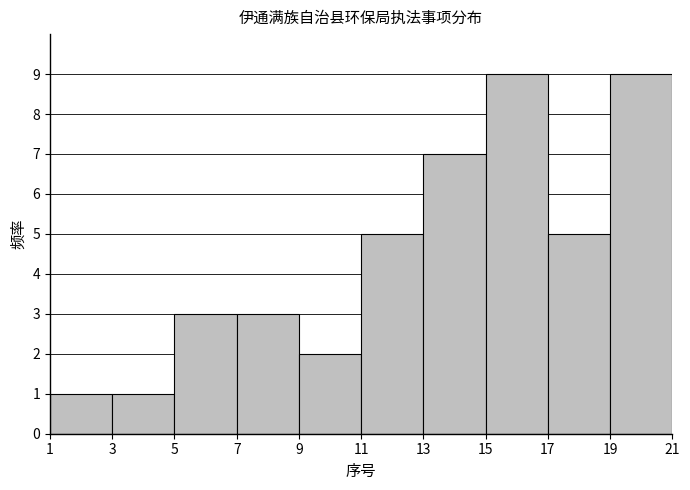

Reading left to right, list every bar in this chart as the range it spans on the x-axis followed by its height. The values are not printed on the chart, so give them approximately, as read against the axis.

1 to 3: 1
3 to 5: 1
5 to 7: 3
7 to 9: 3
9 to 11: 2
11 to 13: 5
13 to 15: 7
15 to 17: 9
17 to 19: 5
19 to 21: 9